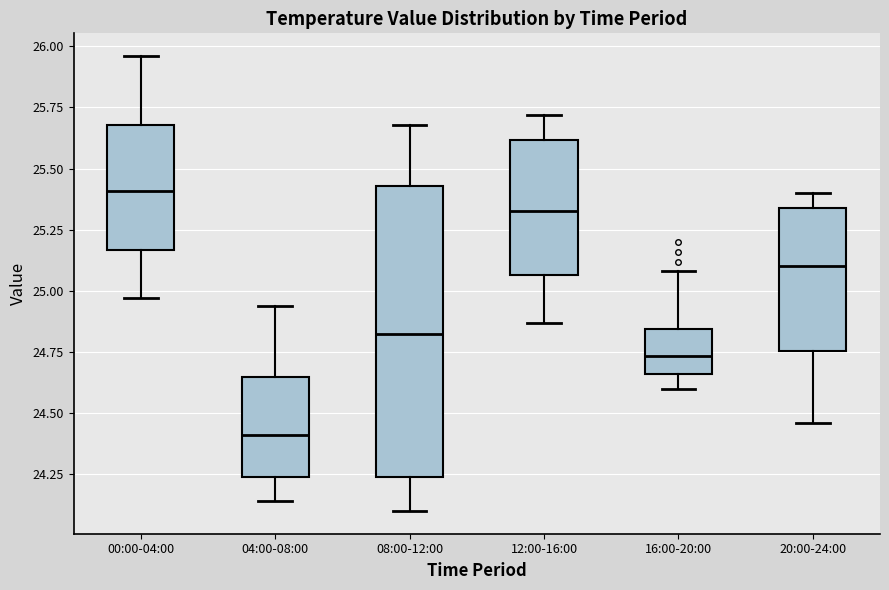

Which box has the lowest median line?

04:00-08:00